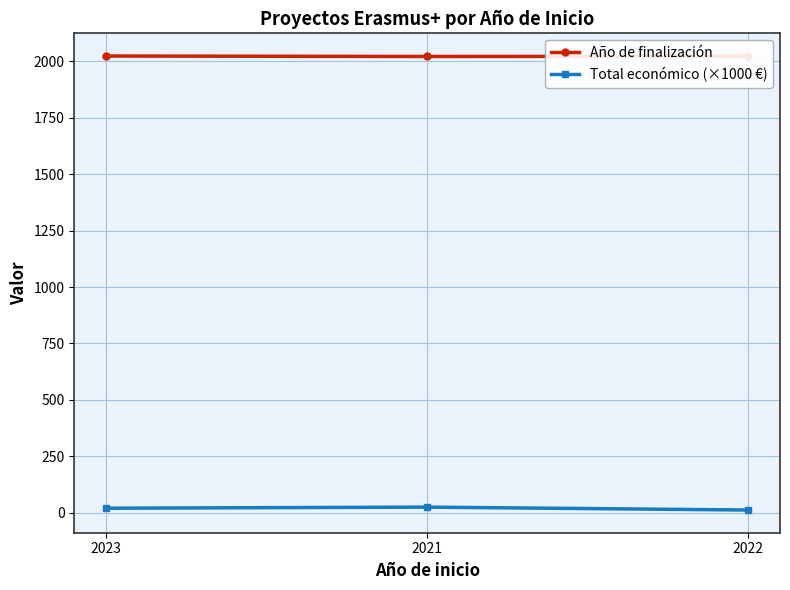

What is the average value of the Total económico (×1000 €) series?

18.9